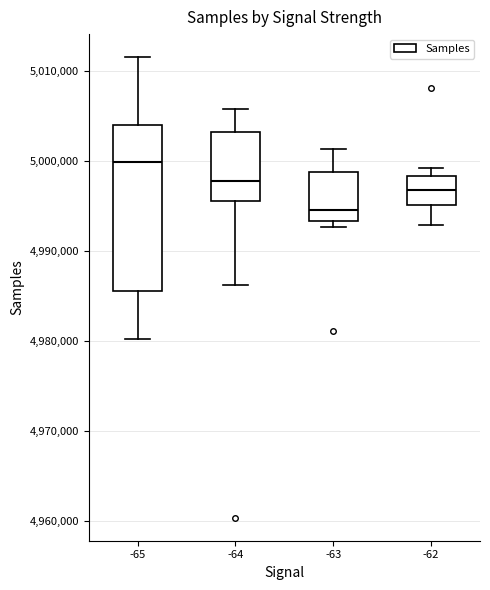

Reading left to right, transcribe this box plot: for each box, give where its median line is, the range the box spans, and where its two whiskers end, as read against the y-axis. The values are not printed on the chart, so give them approximately, as read against the axis.

-65: median 5000000, box 4986000 to 5004000, whiskers 4980000 to 5012000
-64: median 4998000, box 4996000 to 5003000, whiskers 4986000 to 5006000
-63: median 4995000, box 4993000 to 4999000, whiskers 4993000 (just below the box's lower edge) to 5001000
-62: median 4997000, box 4995000 to 4998000, whiskers 4993000 to 4999000